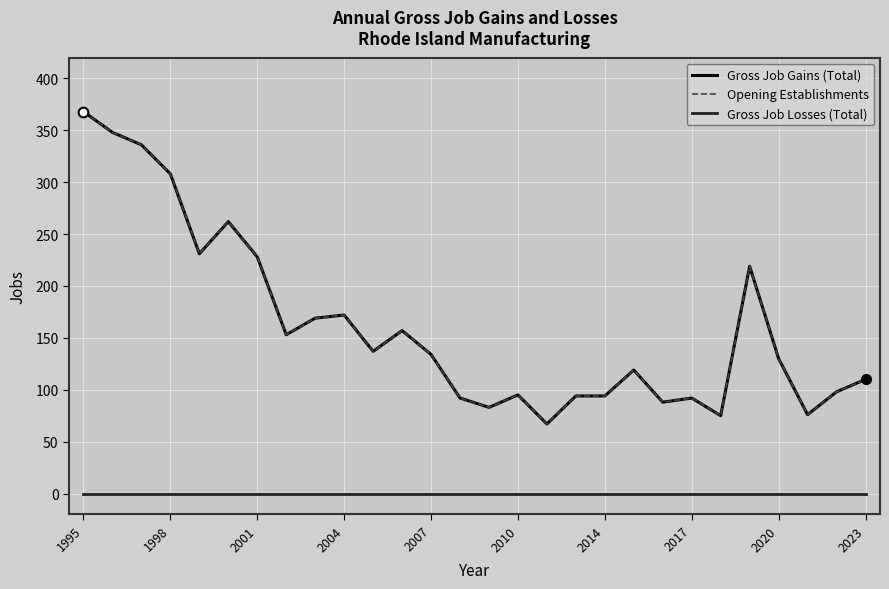

Reading right to left, what are all the values shown in this chart?

Gross Job Gains (Total): 110	98	76	130	219	75	92	88	119	94	94	67	95	83	92	134	157	137	172	169	153	228	262	231	308	336	348	368
Opening Establishments: 110	98	76	130	219	75	92	88	119	94	94	67	95	83	92	134	157	137	172	169	153	228	262	231	308	336	348	368
Gross Job Losses (Total): 0	0	0	0	0	0	0	0	0	0	0	0	0	0	0	0	0	0	0	0	0	0	0	0	0	0	0	0